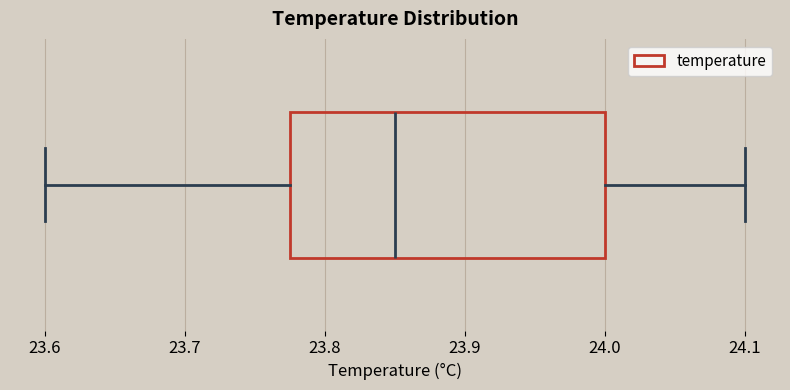

Read this box plot against the x-axis: the position of the median line, the range covered by the box, and the ends of both whiskers. The values are not printed on the chart, so give them approximately, as read against the axis.

median 23.85, box 23.78 to 24.00, whiskers 23.60 to 24.10